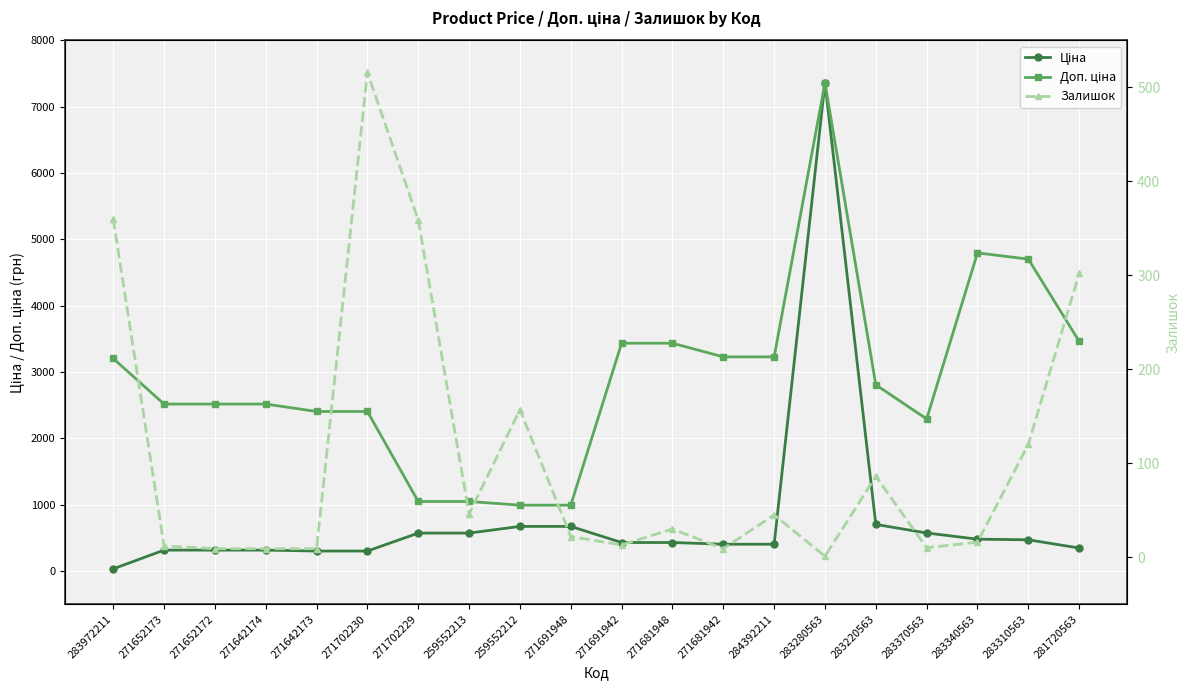

Where is Доп. ціна nearest to the value 4176?

283310563